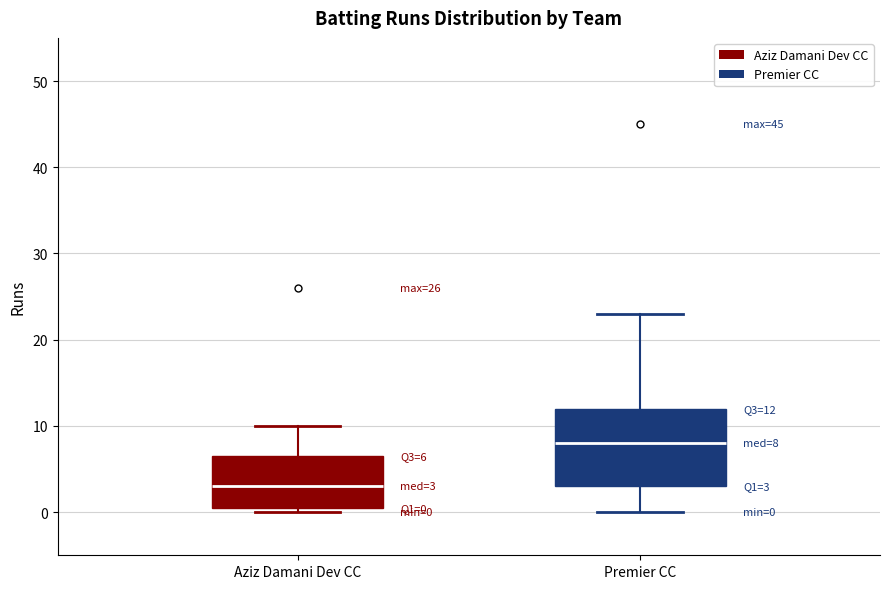

Which box has the highest median line?

Premier CC